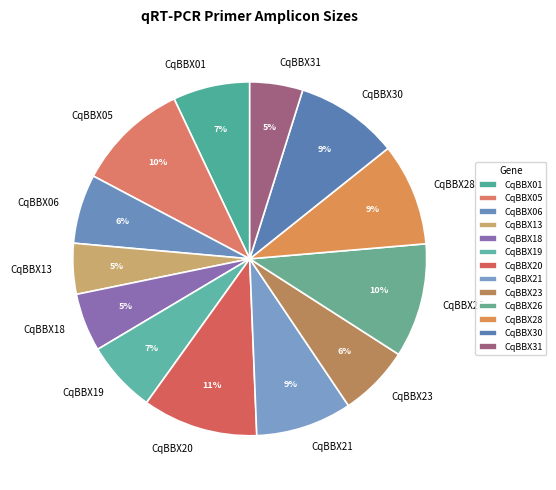

How many segments does this pie chart have?

13